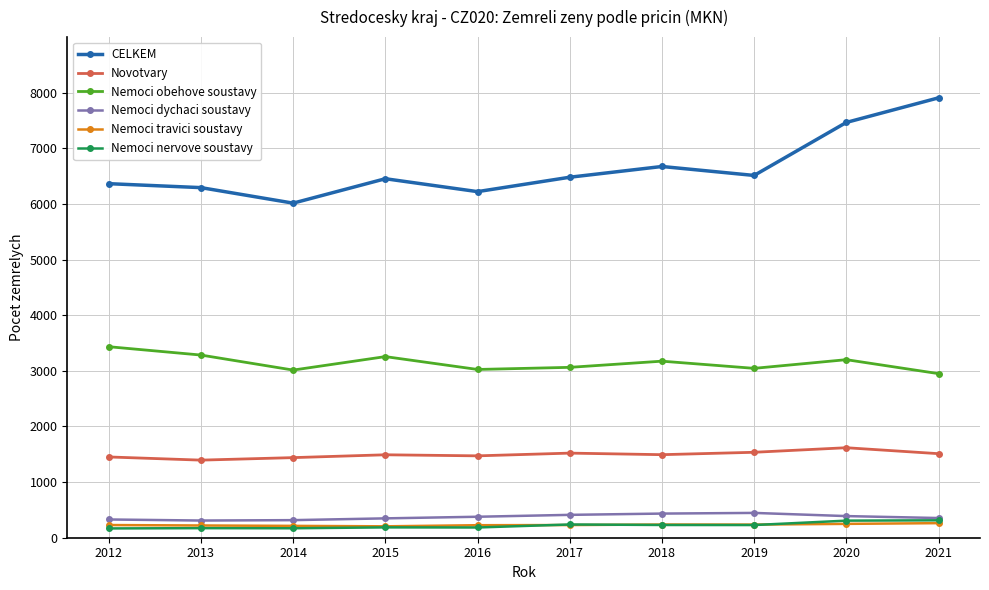

True or false: Novotvary has more than 1 interior local peaks.

True